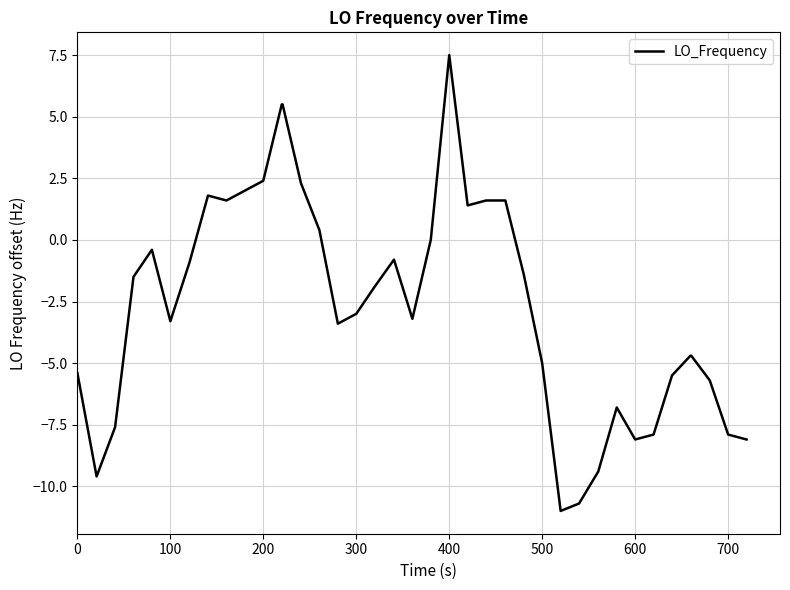

Reading left to right, what are all the values shown in this chart?

-5.4	-9.6	-7.6	-1.5	-0.4	-3.3	-0.9	1.8	1.6	2.0	2.4	5.5	5.5	2.3	0.4	-3.4	-3.0	-1.9	-0.8	-3.2	0.0	7.5	1.4	1.6	1.6	1.6	-1.4	-5.0	-11.0	-10.7	-9.4	-6.8	-8.1	-7.9	-5.5	-4.7	-4.7	-5.7	-7.9	-8.1